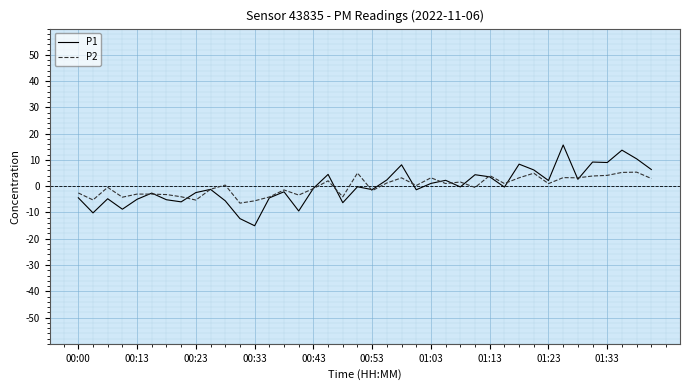

What is the smallest value displayed?

-15.1